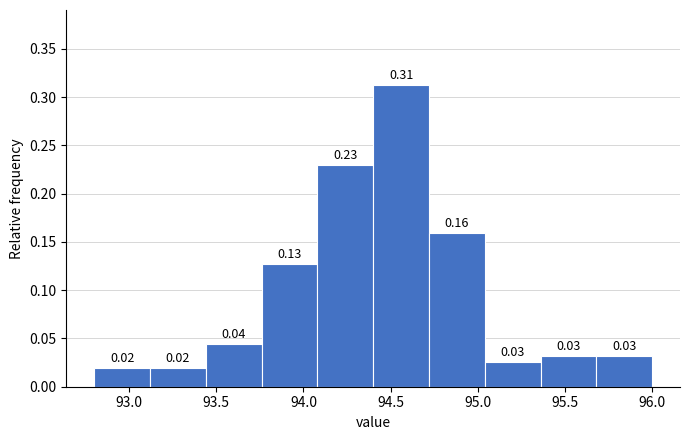

Over which range of the x-axis is the bar tallest?

94.40 to 94.72